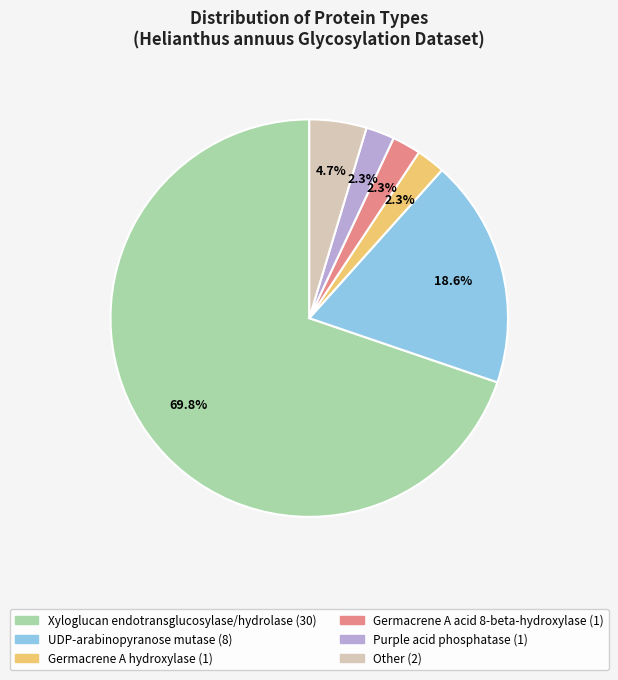

What is the majority slice?

Xyloglucan endotransglucosylase/hydrolase